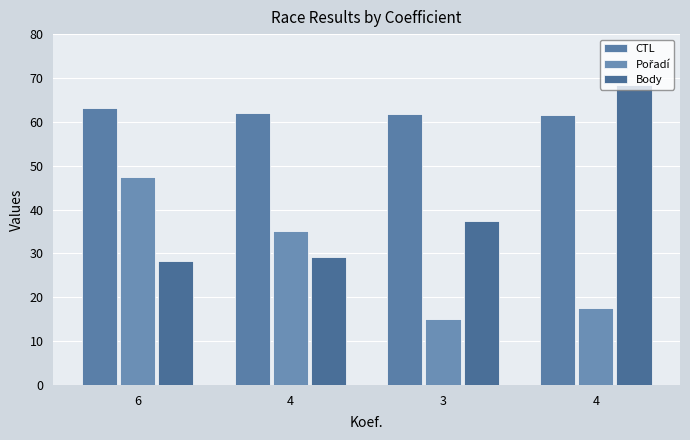

At which category is the sum across all series the highest?

4